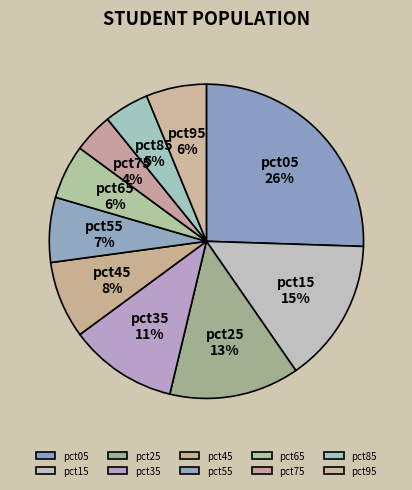

To the nearest percent, what portion does pct85 represent?

5%